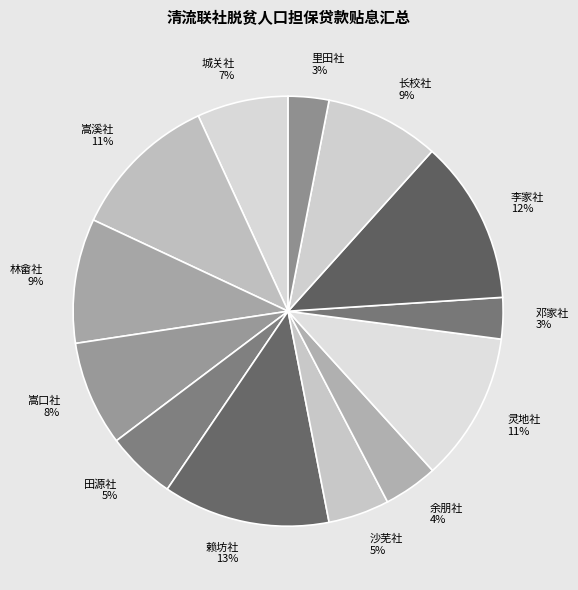

Is it true that 城关社 is 19% of the pie?

False